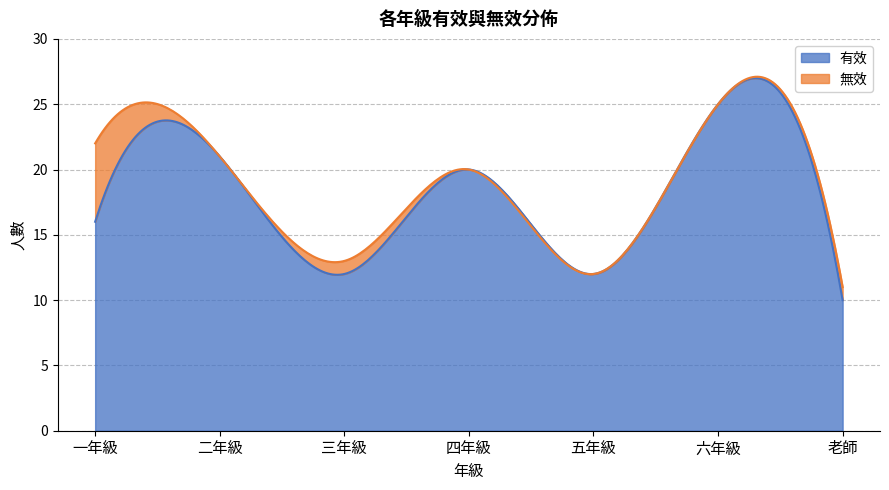

Where is the first local maximum for 有效?

二年級